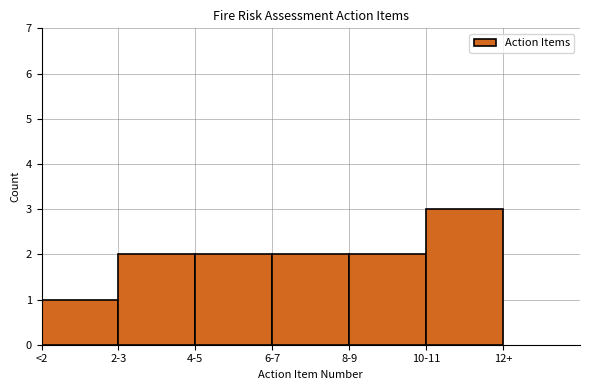

Reading left to right, transcribe all the data shown in this chart.

<2=1	2-3=2	4-5=2	6-7=2	8-9=2	10-11=3